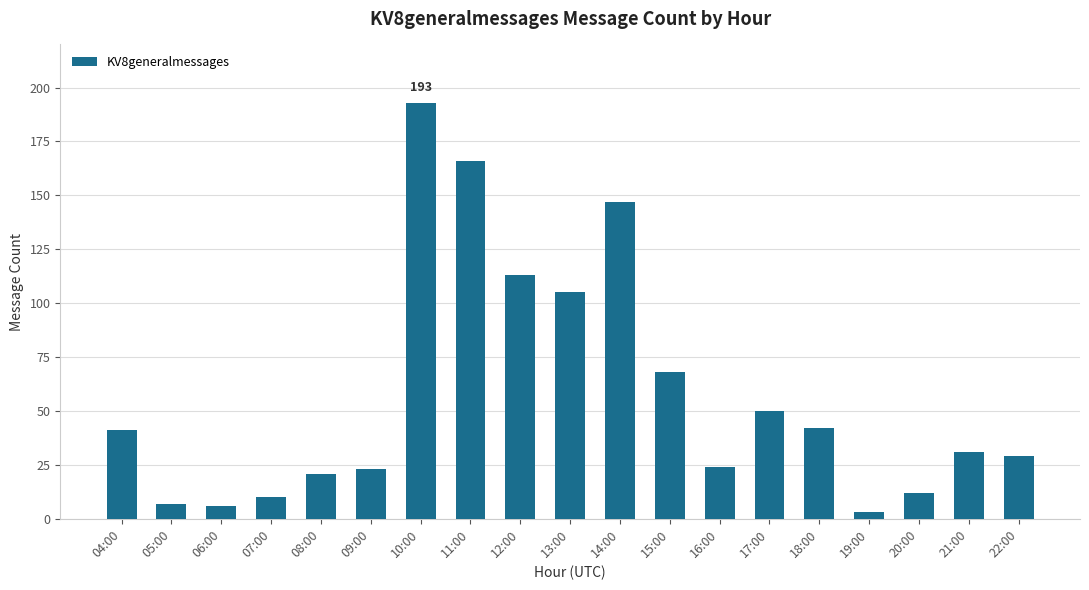

Reading left to right, extract all data points from this chart.

04:00=41	05:00=7	06:00=6	07:00=10	08:00=21	09:00=23	10:00=193	11:00=166	12:00=113	13:00=105	14:00=147	15:00=68	16:00=24	17:00=50	18:00=42	19:00=3	20:00=12	21:00=31	22:00=29